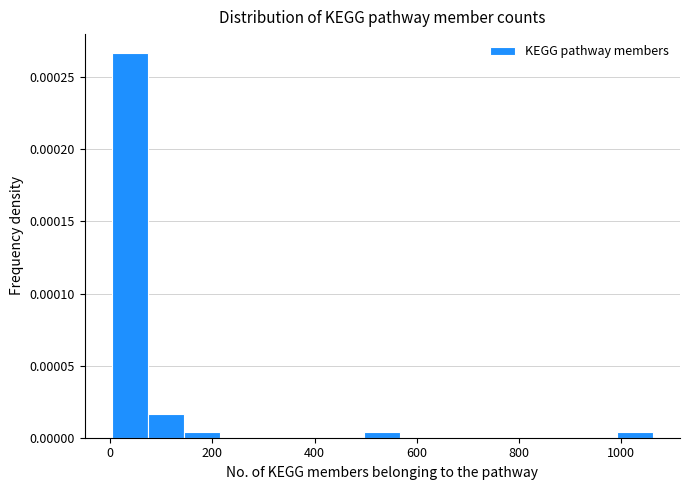

Around what value on the x-axis is the tallest bar? Give the approximate position of its centre, as read against the axis.

40